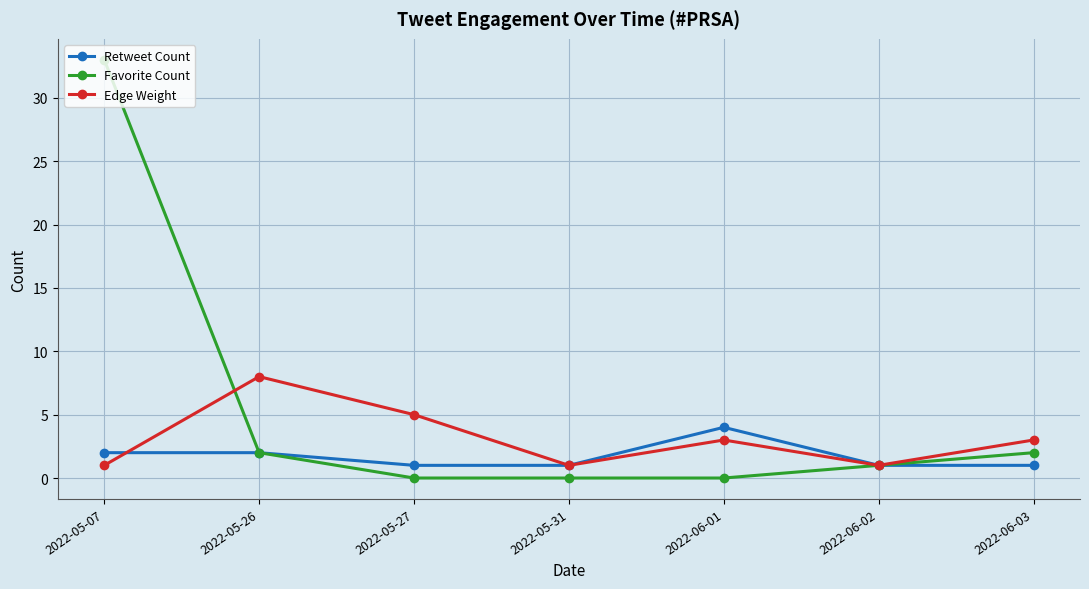

What position from the right is 2022-06-01?

3